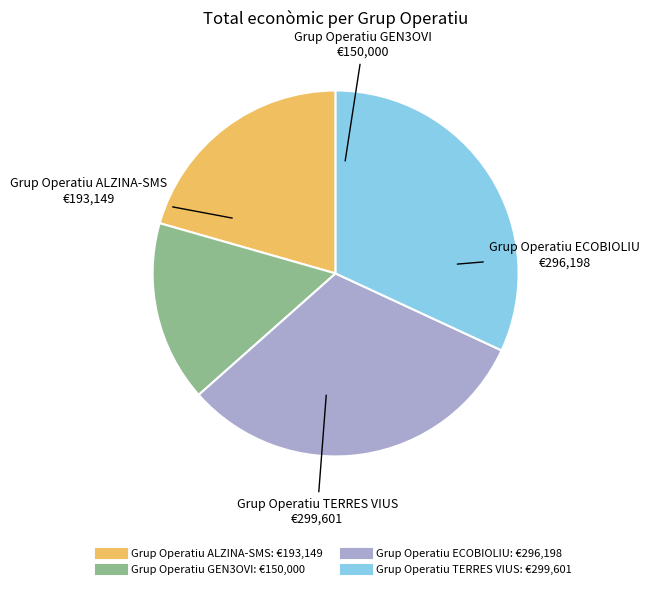

The Grup Operatiu GEN3OVI slice represents 16% of the pie. True or false?

True